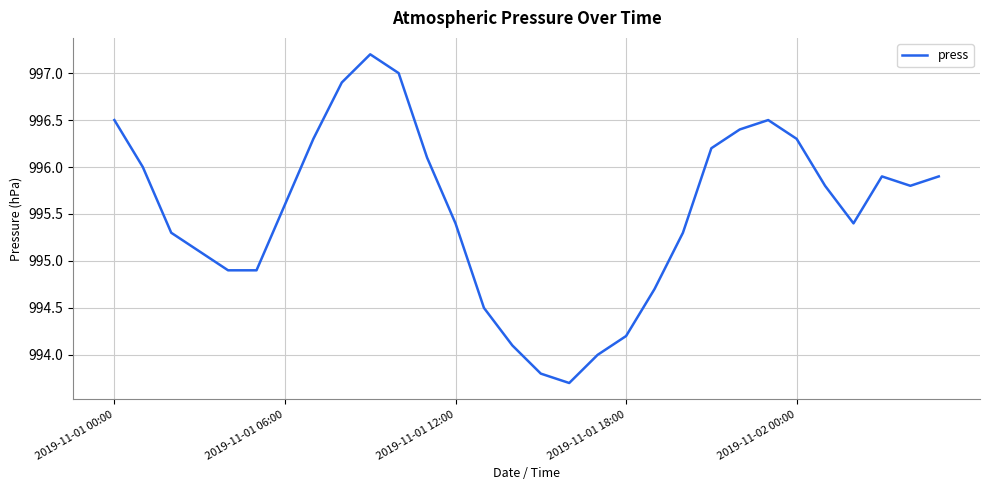

What is the minimum value shown in the chart?

993.7